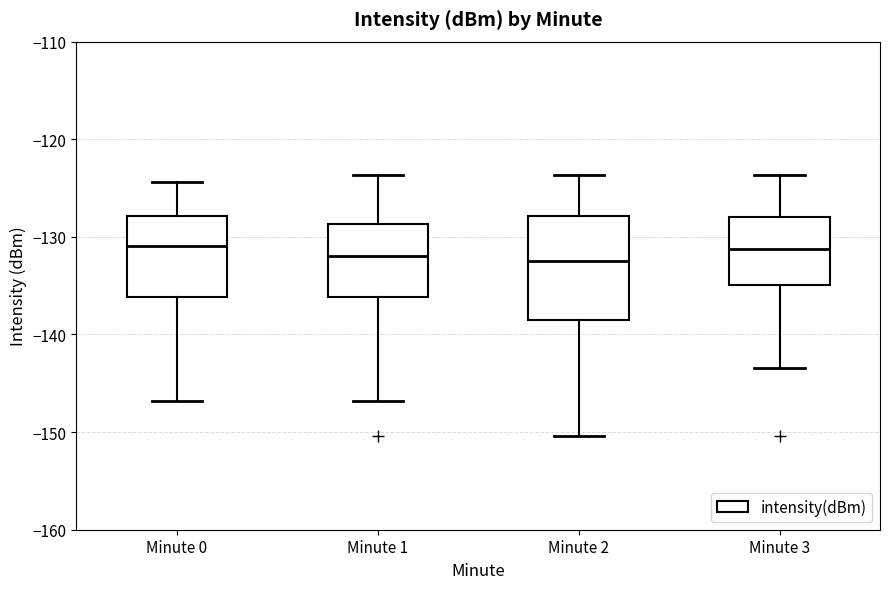

Reading left to right, read every box against the y-axis: the position of its median line, the range the box covers, and the ends of its whiskers. The values are not printed on the chart, so give them approximately, as read against the axis.

Minute 0: median -131, box -136 to -128, whiskers -147 to -124
Minute 1: median -132, box -136 to -129, whiskers -147 to -124
Minute 2: median -132, box -139 to -128, whiskers -150 to -124
Minute 3: median -131, box -135 to -128, whiskers -143 to -124